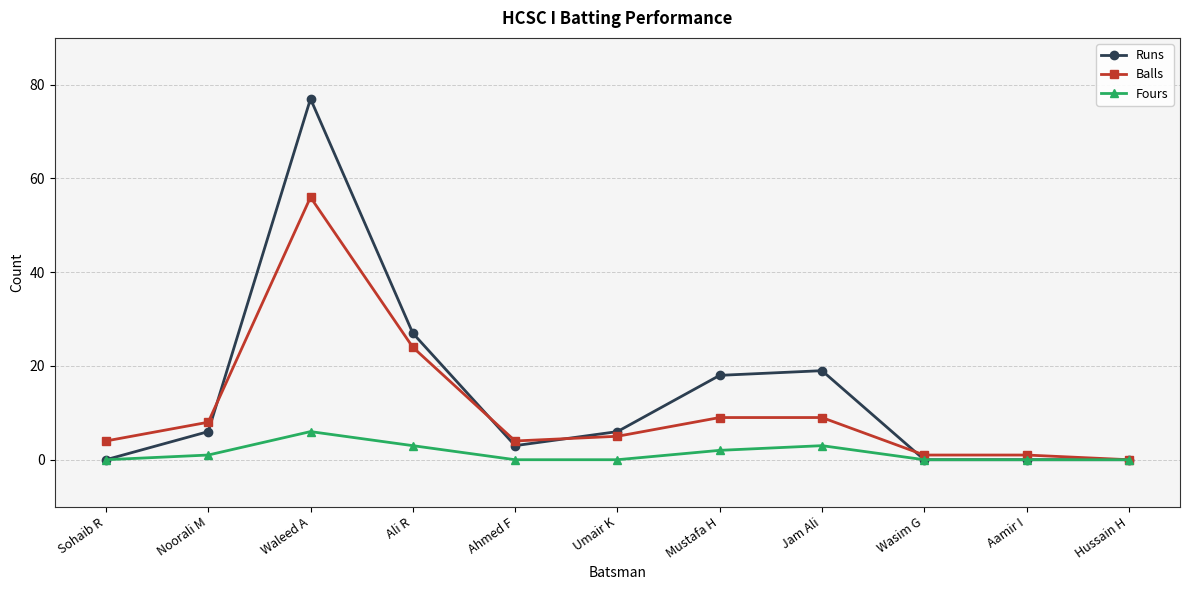

At Waleed A, list the series in order from smallest to largest.

Fours, Balls, Runs